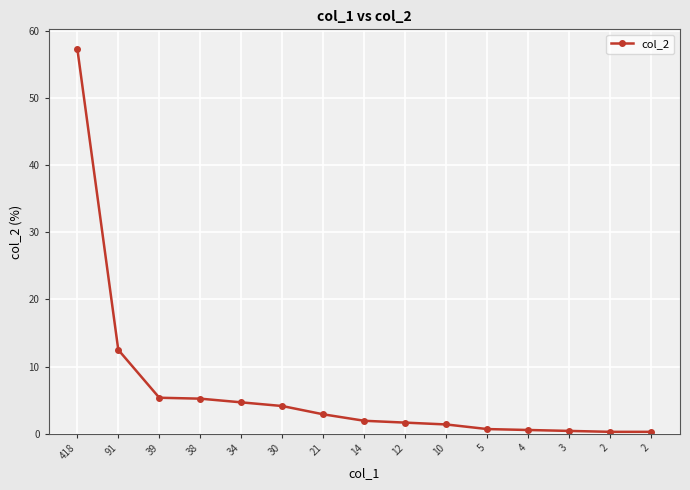

Reading left to right, extract all data points from this chart.

57.3	12.5	5.3	5.2	4.7	4.1	2.9	1.9	1.6	1.4	0.7	0.5	0.4	0.3	0.3